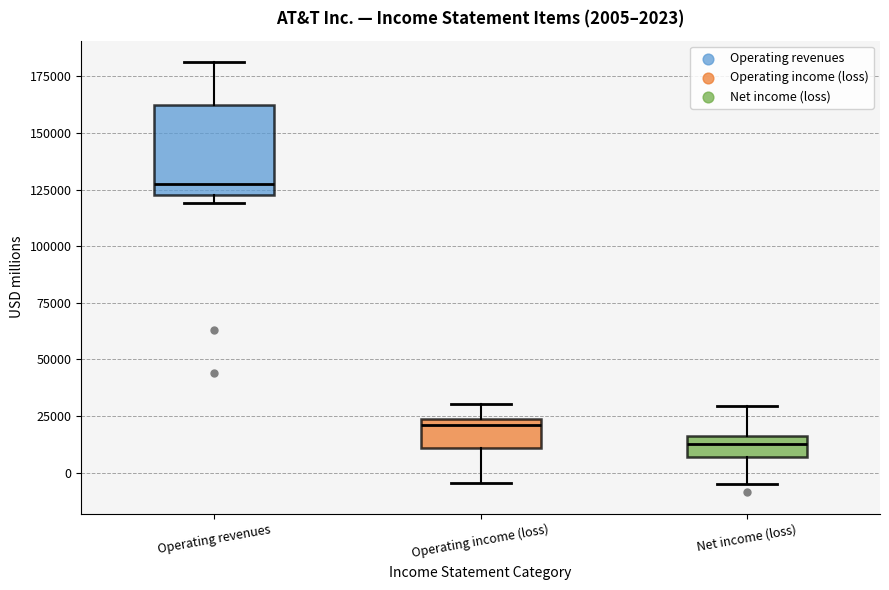

Which box has the highest median line?

Operating revenues